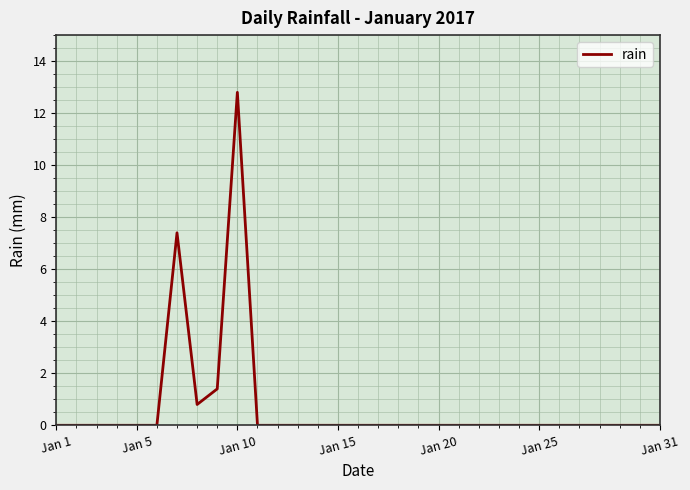

What is the average value?

0.7